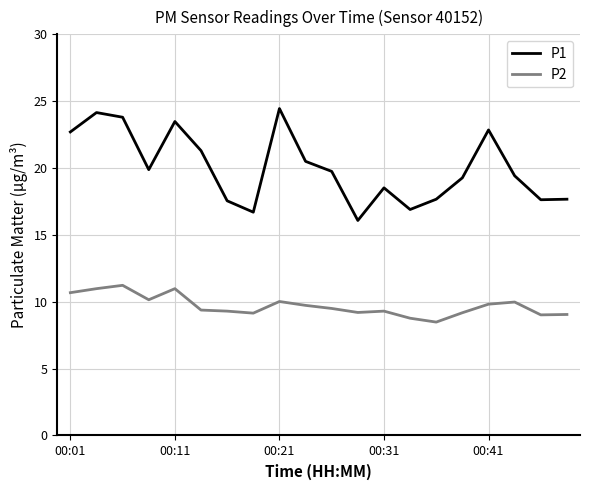

What is the minimum value for P1?

16.1